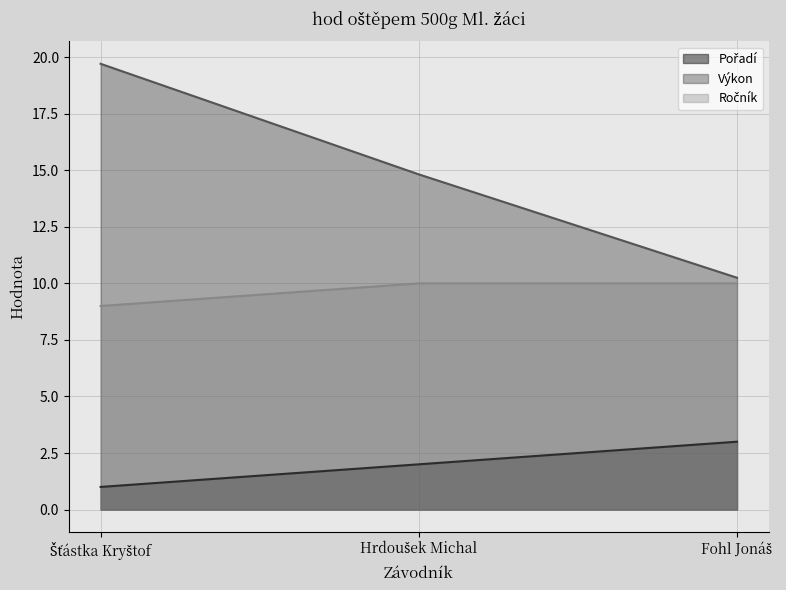

Reading right to left, extract all data points from this chart.

Pořadí: Fohl Jonáš=3.0	Hrdoušek Michal=2.0	Šťástka Kryštof=1.0
Výkon: Fohl Jonáš=10.2	Hrdoušek Michal=14.8	Šťástka Kryštof=19.7
Ročník: Fohl Jonáš=10.0	Hrdoušek Michal=10.0	Šťástka Kryštof=9.0